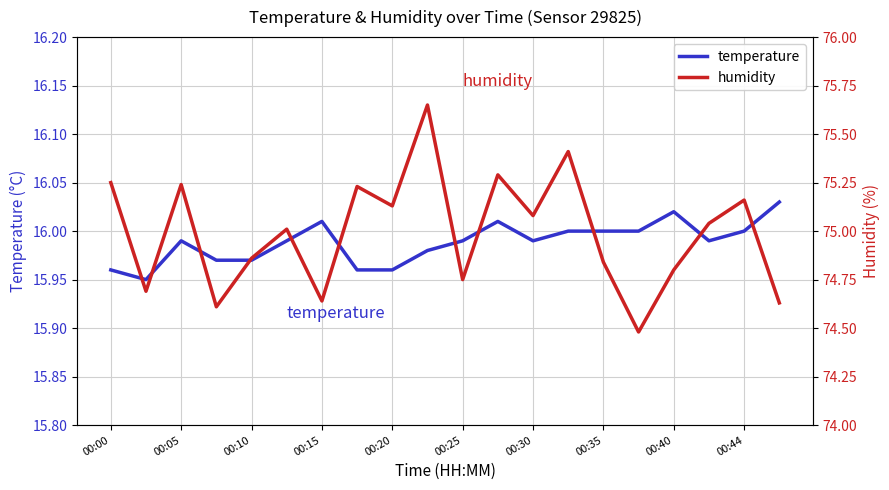

What is the average value of the humidity series?

75.0